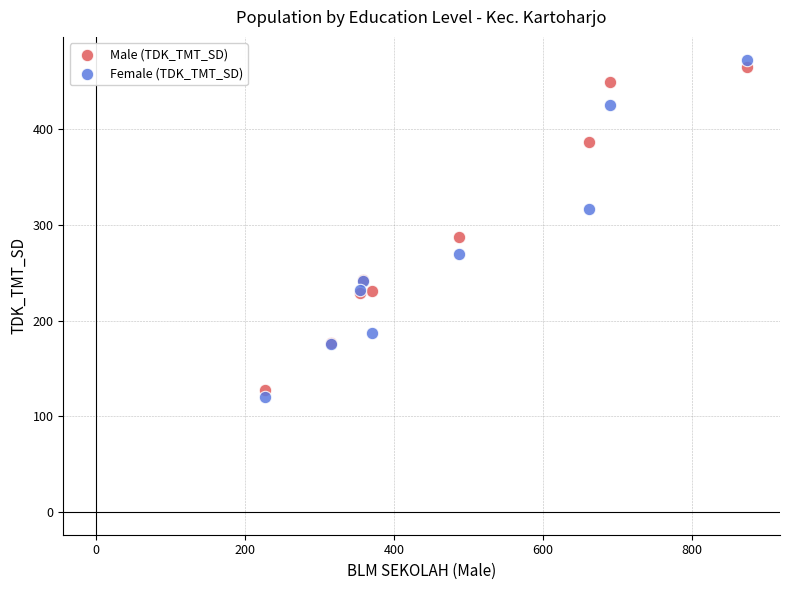

What is the X range (max minus min) for the scatter plot?

647